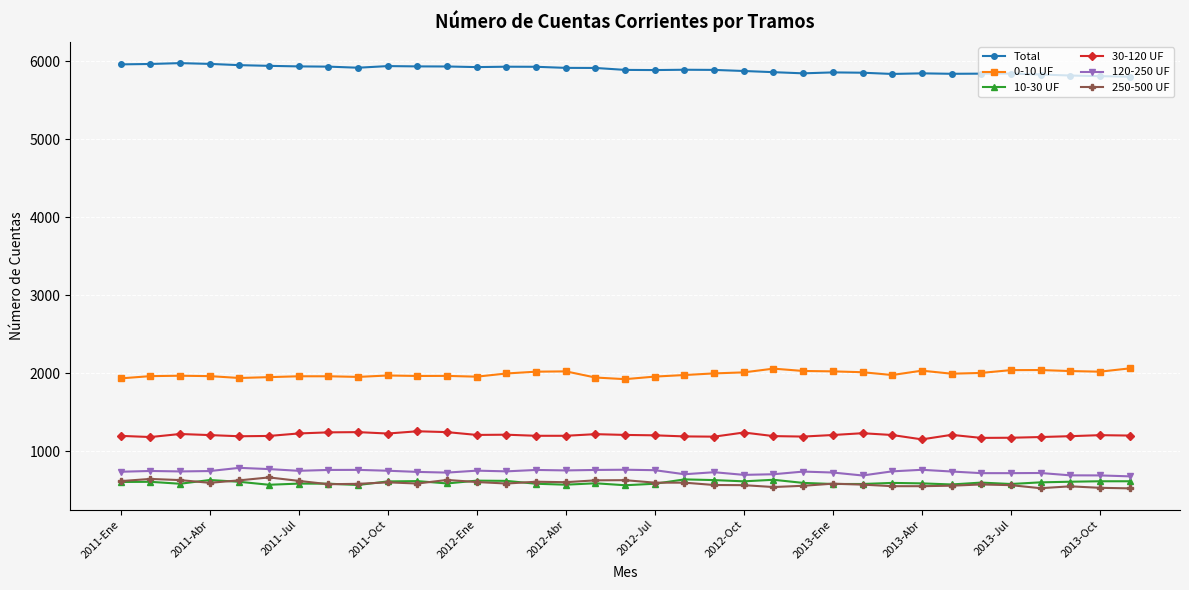

What is the greatest value displayed?

5976